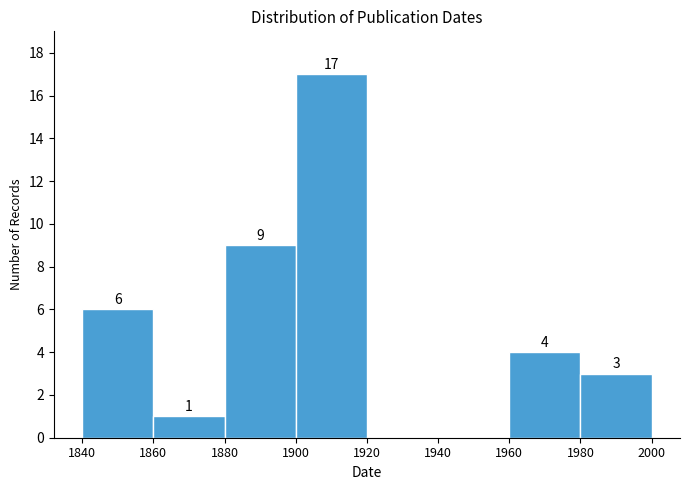

Over which range of the x-axis is the bar tallest?

1900 to 1920